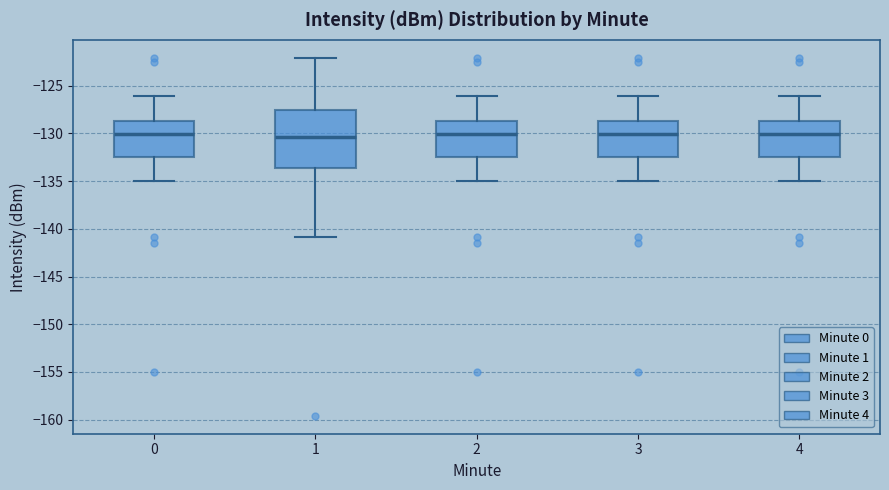

Where does the lower whisker of the box at x = 4 end on the y-axis? The values are not printed on the chart, so give them approximately, as read against the axis.

-135.0